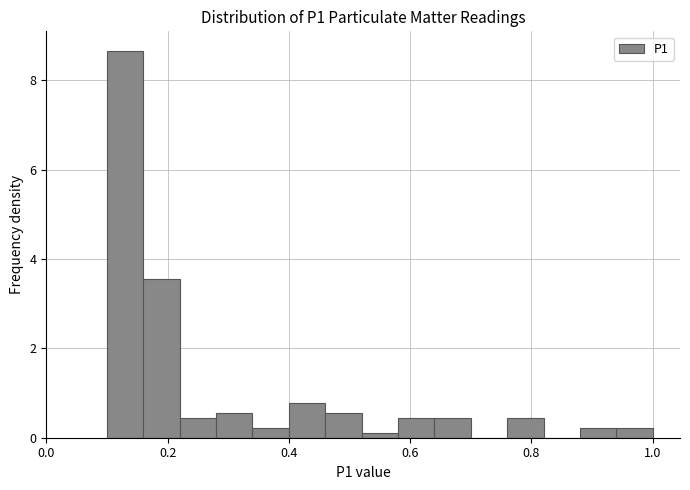

Around what value on the x-axis is the tallest bar? Give the approximate position of its centre, as read against the axis.

0.14